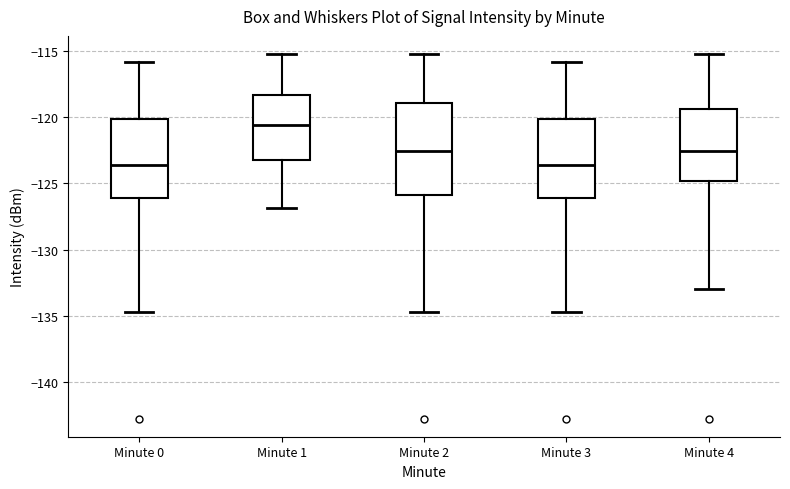

Reading left to right, transcribe this box plot: for each box, give where its median line is, the range the box spans, and where its two whiskers end, as read against the y-axis. The values are not printed on the chart, so give them approximately, as read against the axis.

Minute 0: median -123.5, box -126.0 to -120.0, whiskers -134.5 to -116.0
Minute 1: median -120.5, box -123.0 to -118.5, whiskers -127.0 to -115.0
Minute 2: median -122.5, box -126.0 to -119.0, whiskers -134.5 to -115.0
Minute 3: median -123.5, box -126.0 to -120.0, whiskers -134.5 to -116.0
Minute 4: median -122.5, box -125.0 to -119.5, whiskers -133.0 to -115.0